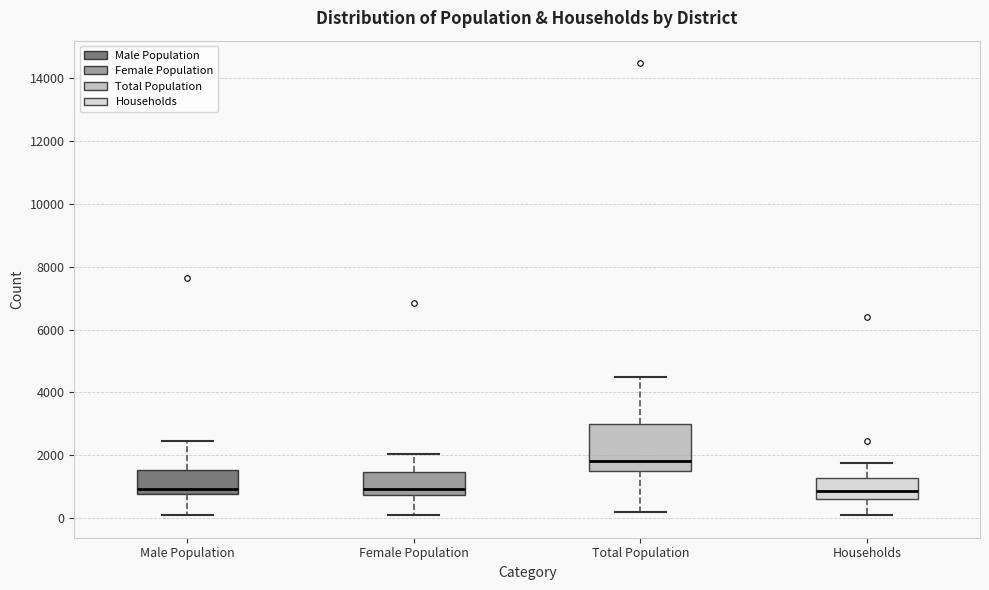

Which box's median line is the highest?

Total Population